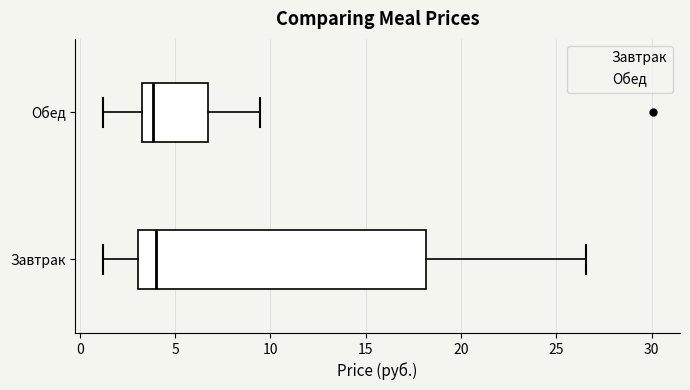

Comparing the boxes themselves (not the whiskers), which one is the widest?

Завтрак